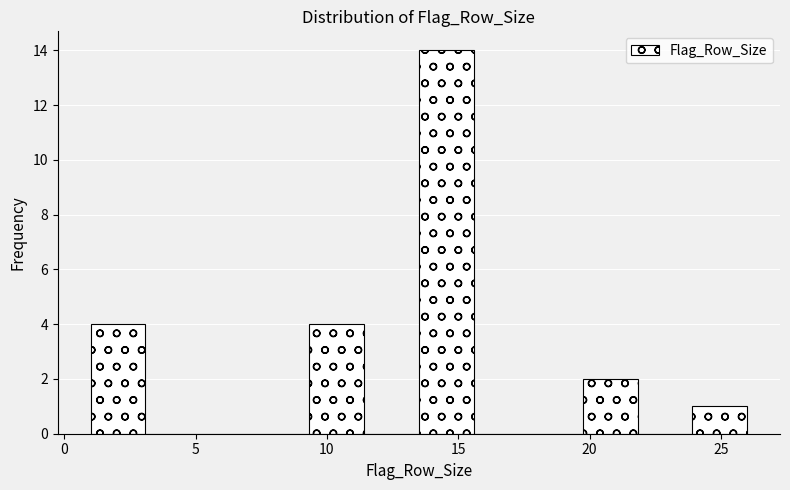

How tall is the bar that spans 24.0 to 26.0 on the x-axis? Neither the bar edges nor the heights are printed on the chart, so give them approximately, as read against the axes.

1